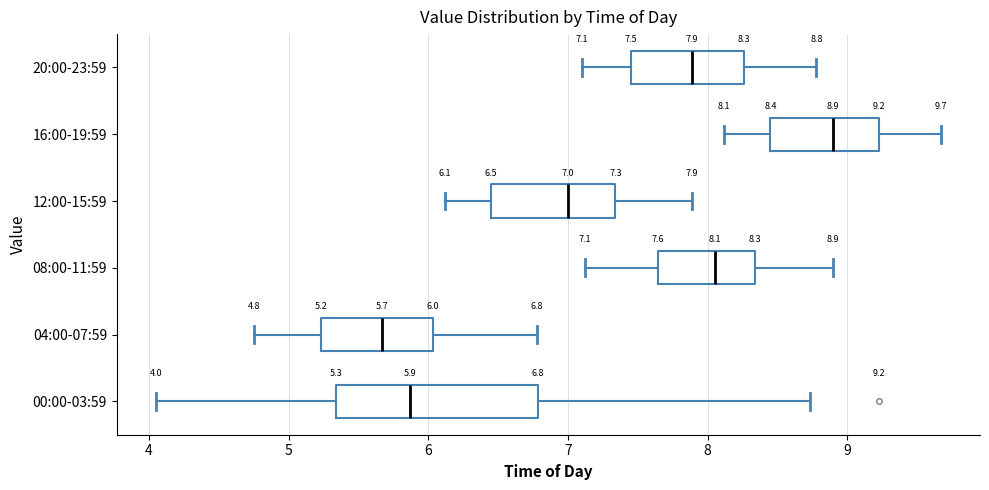

Which box is the widest, from its left edge to its right edge?

00:00-03:59